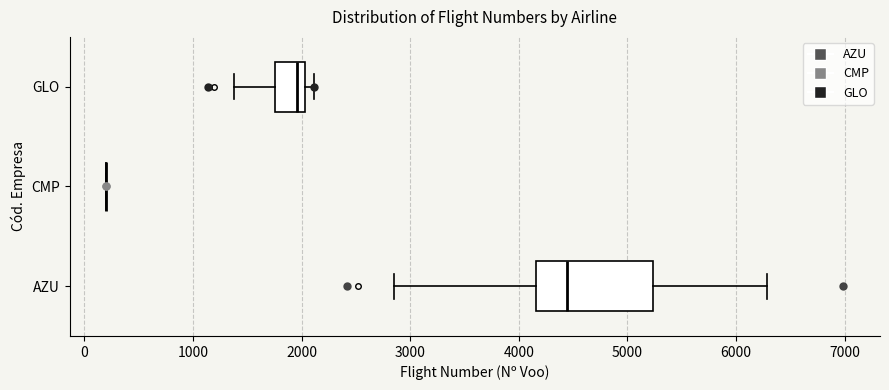

Reading bottom to top, transcribe this box plot: for each box, give where its median line is, the range the box spans, and where its two whiskers end, as read against the x-axis. The values are not printed on the chart, so give them approximately, as read against the axis.

AZU: median 4400, box 4200 to 5200, whiskers 2900 to 6300
CMP: box collapsed to a line at 200, whiskers 200 to 200
GLO: median 2000 (just left of the box's right edge), box 1800 to 2000, whiskers 1400 to 2100